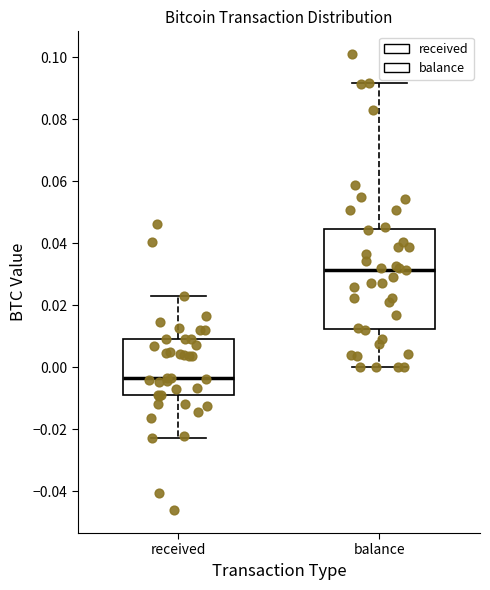

Which box is the tallest, from its lower edge to its upper edge?

balance